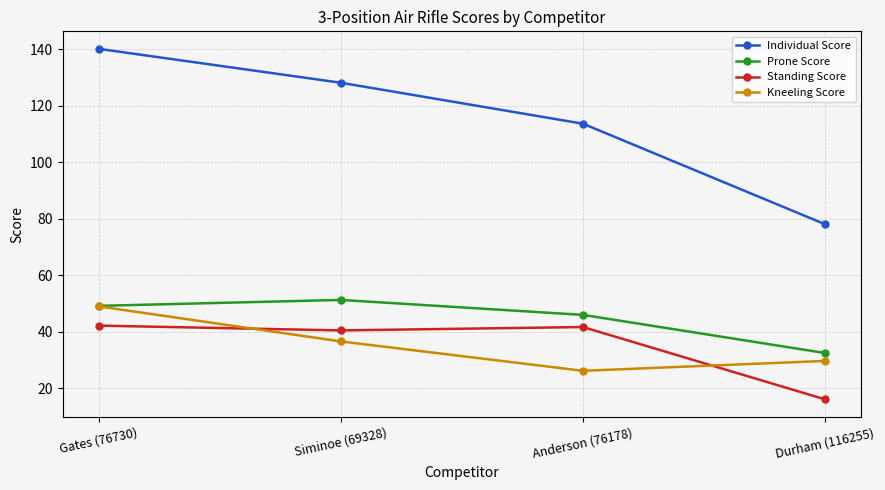

How many data points does each series have?

4